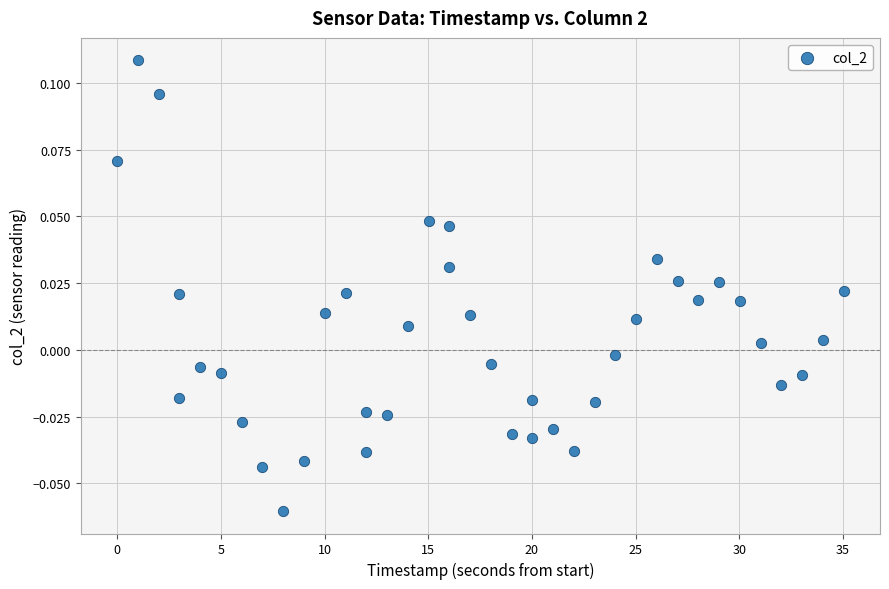

What is the range of X values (max minus min)?

35.0